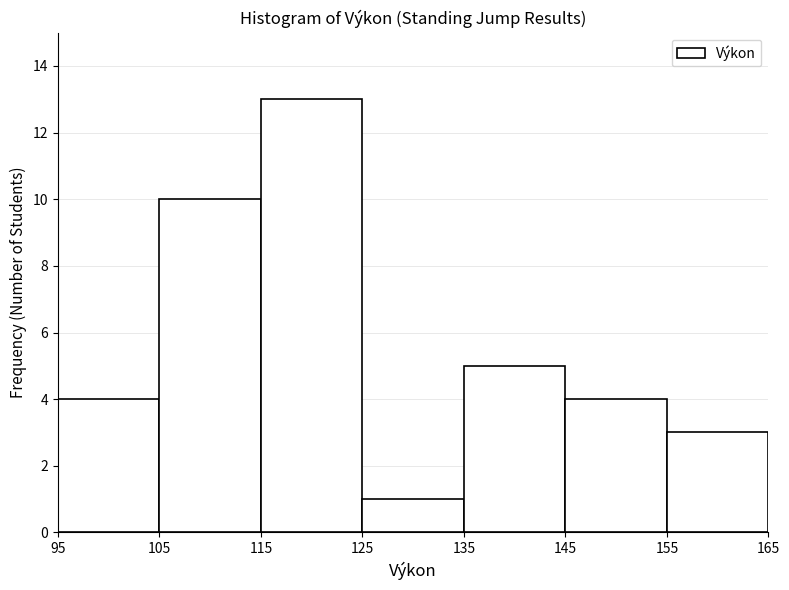

Reading left to right, list every bar in this chart as the range it spans on the x-axis followed by its height. The values are not printed on the chart, so give them approximately, as read against the axis.

95 to 105: 4
105 to 115: 10
115 to 125: 13
125 to 135: 1
135 to 145: 5
145 to 155: 4
155 to 165: 3